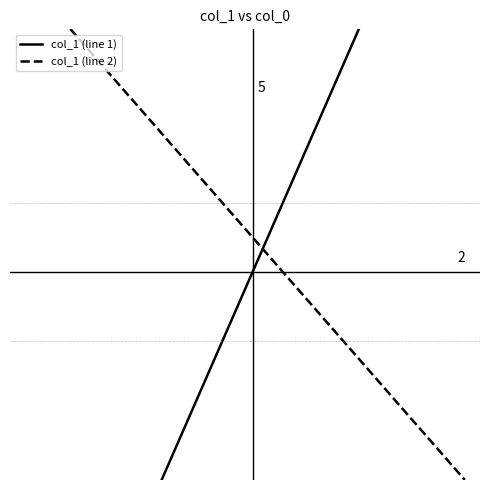

After their last crossing, which series has the higher values: col_1 (line 2) or col_1 (line 1)?

col_1 (line 1)